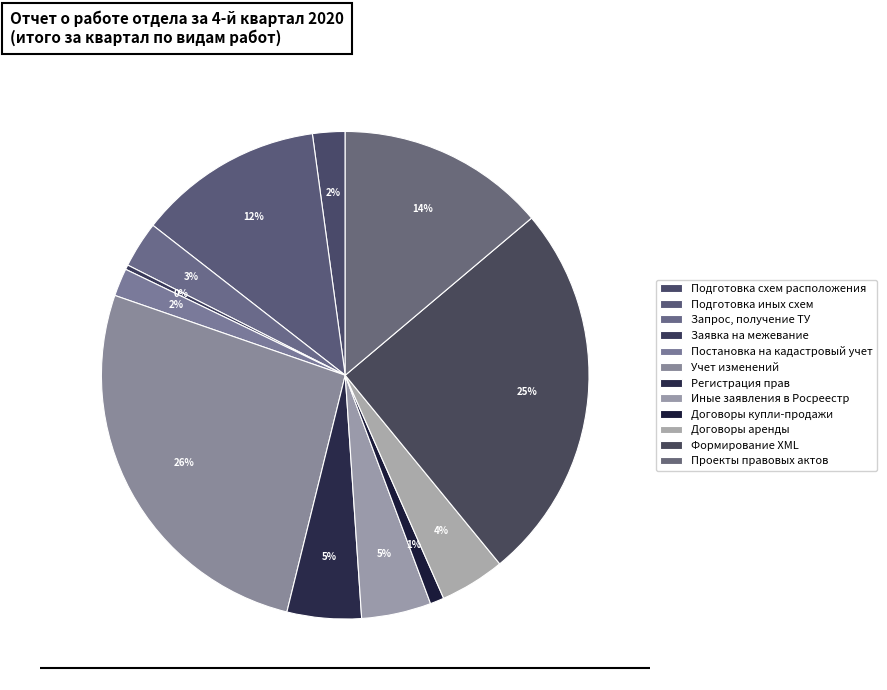

True or false: Регистрация прав accounts for 5% of the total.

True